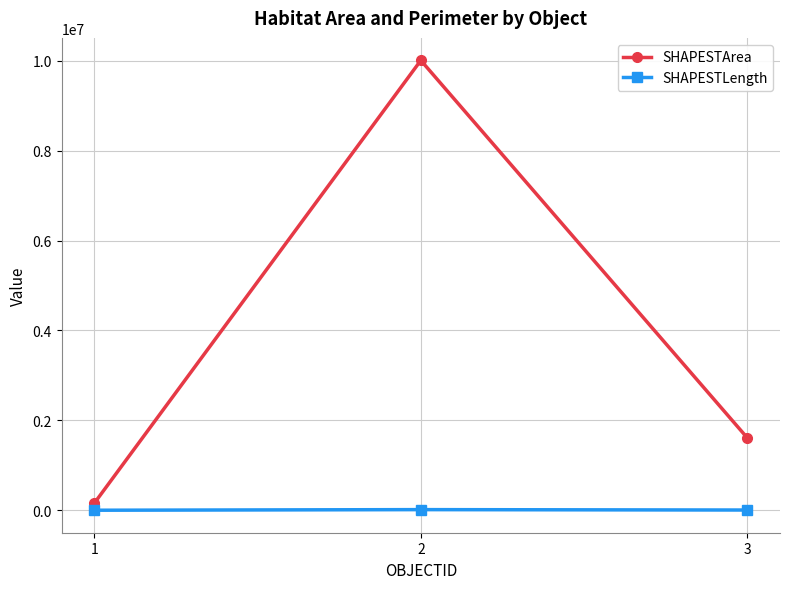

Which category has the lowest value in the SHAPESTArea series?

1